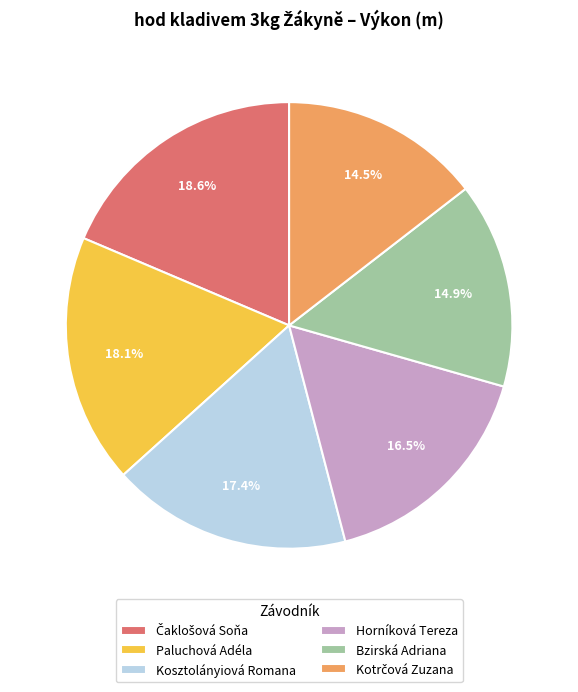

Is the sum of Paluchová Adéla and Horníková Tereza greater than half?

No